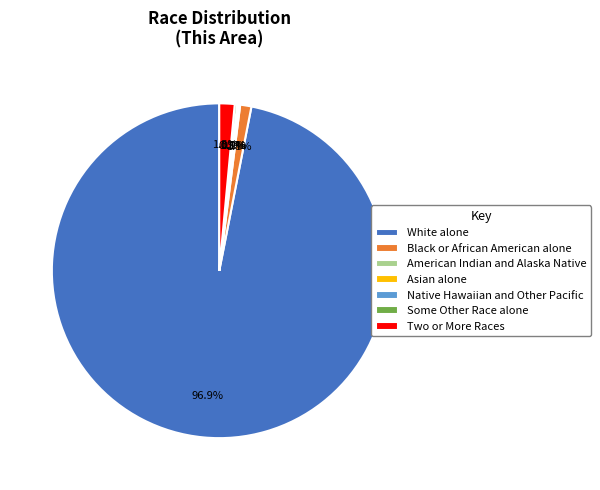

Which slice is the largest?

White alone